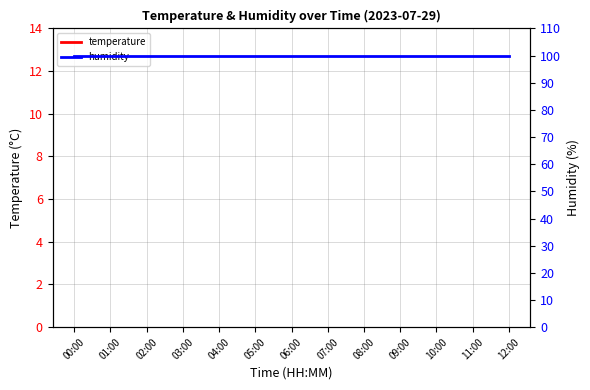

What is the greatest value displayed?

99.9